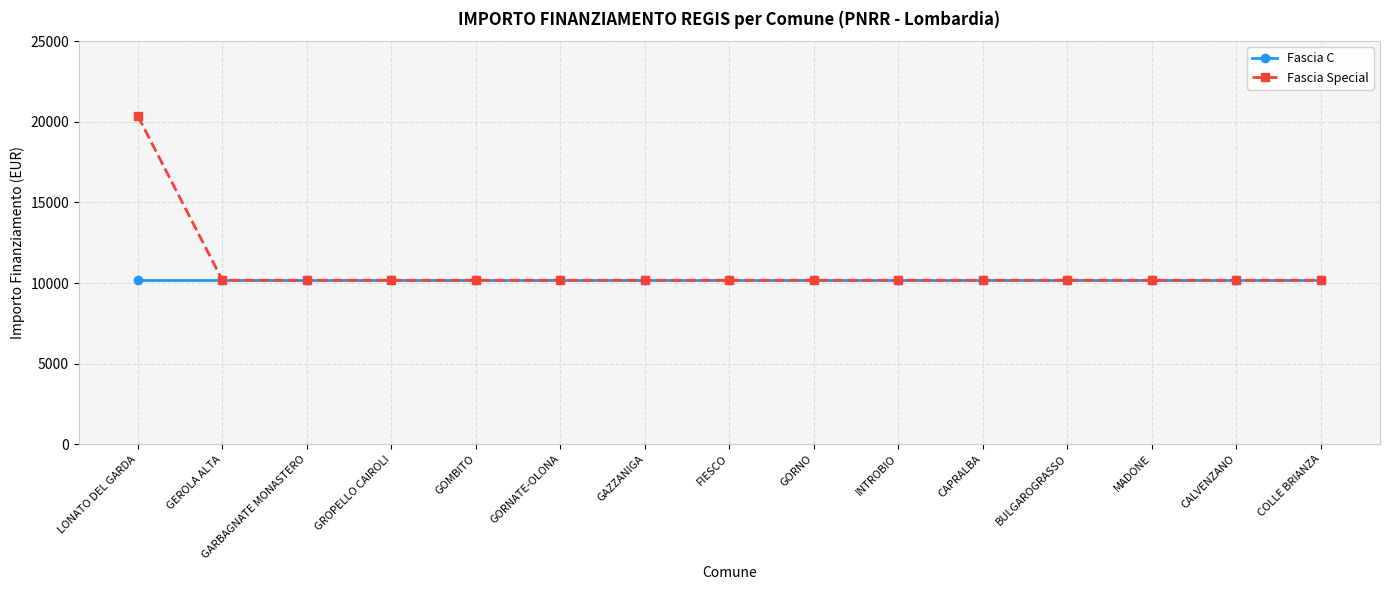

What are all the series names shown in the legend?

Fascia C, Fascia Special